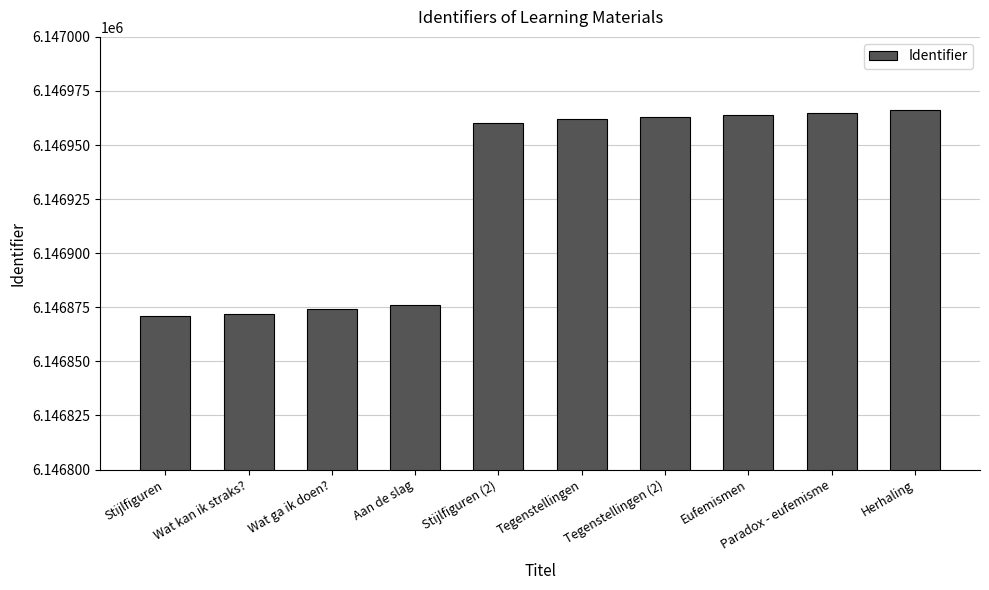

What is the value of the 7th bar from the left?

6146963